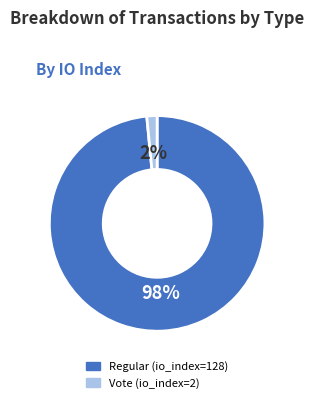

How many slices are in this pie chart?

2